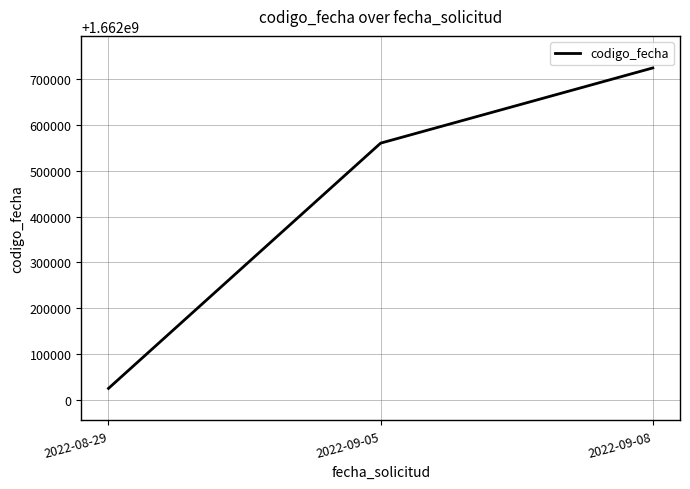

What is the change in value from 2022-08-29 to 2022-09-08?

+698070